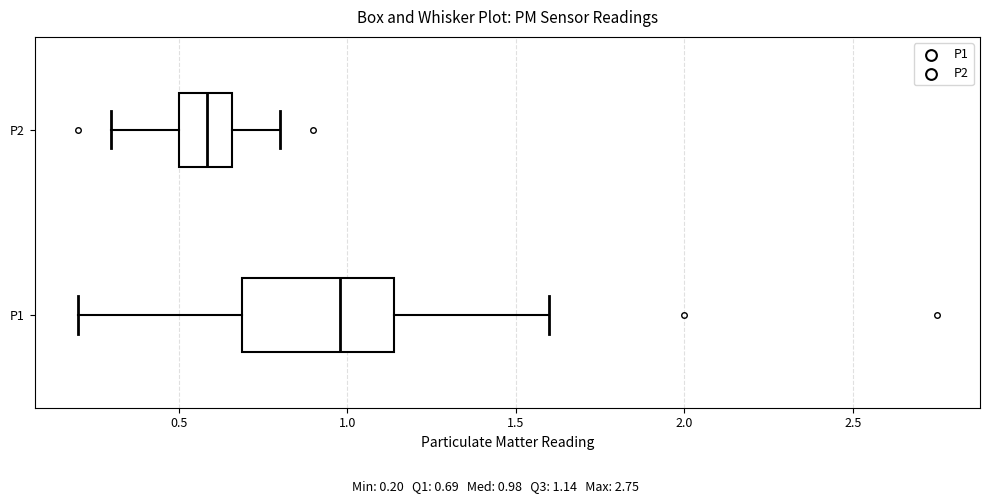

Reading bottom to top, transcribe this box plot: for each box, give where its median line is, the range the box spans, and where its two whiskers end, as read against the x-axis. The values are not printed on the chart, so give them approximately, as read against the axis.

P1: median 1.00, box 0.70 to 1.15, whiskers 0.20 to 1.60
P2: median 0.60, box 0.50 to 0.65, whiskers 0.30 to 0.80